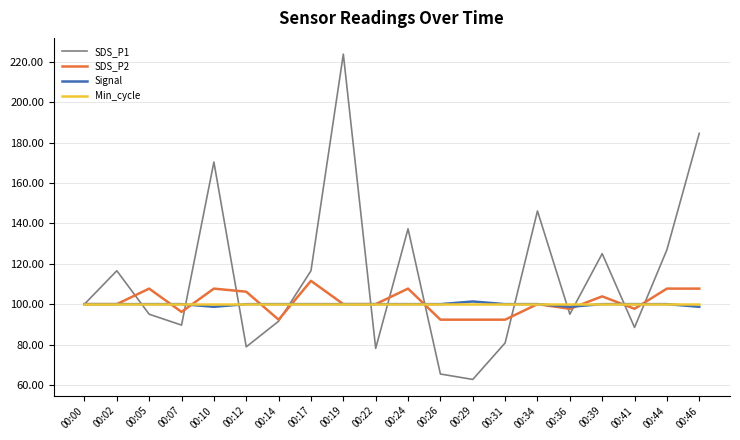

The value of Signal at 00:10 is 98.7. True or false?

True